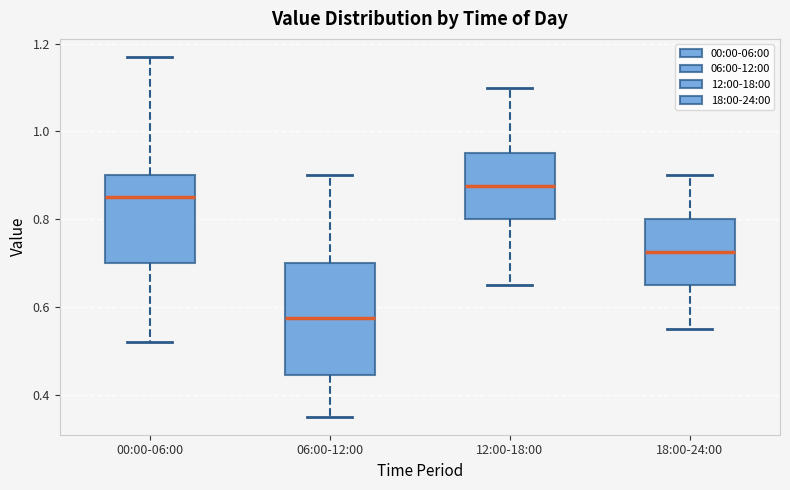

Reading left to right, read every box against the y-axis: the position of its median line, the range the box covers, and the ends of its whiskers. The values are not printed on the chart, so give them approximately, as read against the axis.

00:00-06:00: median 0.86, box 0.70 to 0.90, whiskers 0.52 to 1.18
06:00-12:00: median 0.58, box 0.44 to 0.70, whiskers 0.36 to 0.90
12:00-18:00: median 0.88, box 0.80 to 0.96, whiskers 0.66 to 1.10
18:00-24:00: median 0.72, box 0.66 to 0.80, whiskers 0.56 to 0.90